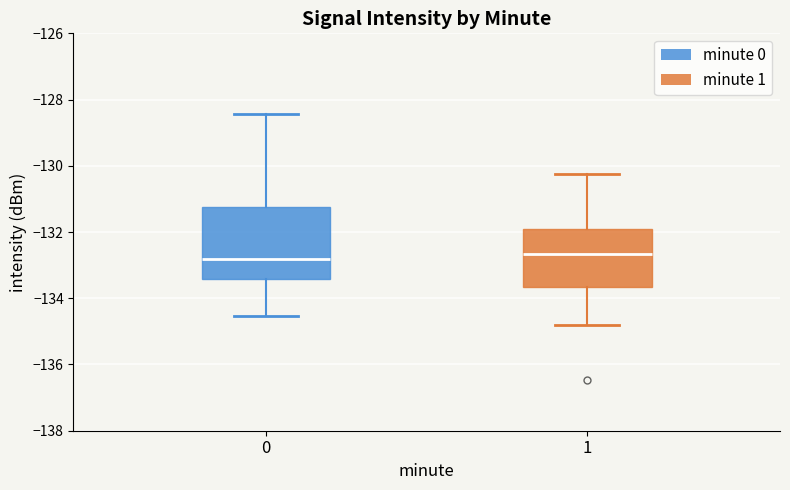

Which box is the tallest, from its lower edge to its upper edge?

0